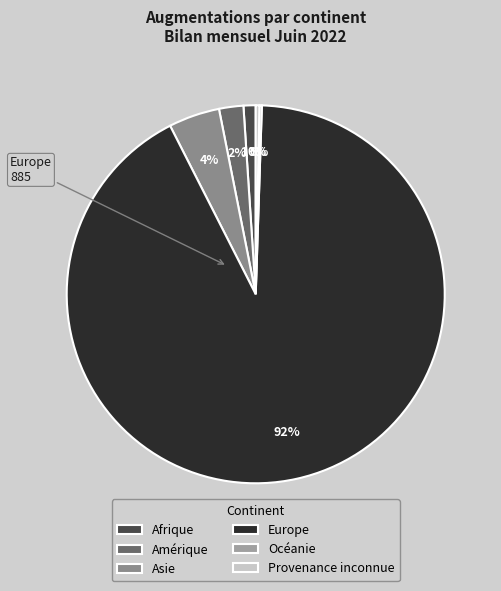

How much of the chart is everything except Océanie?

99.8%